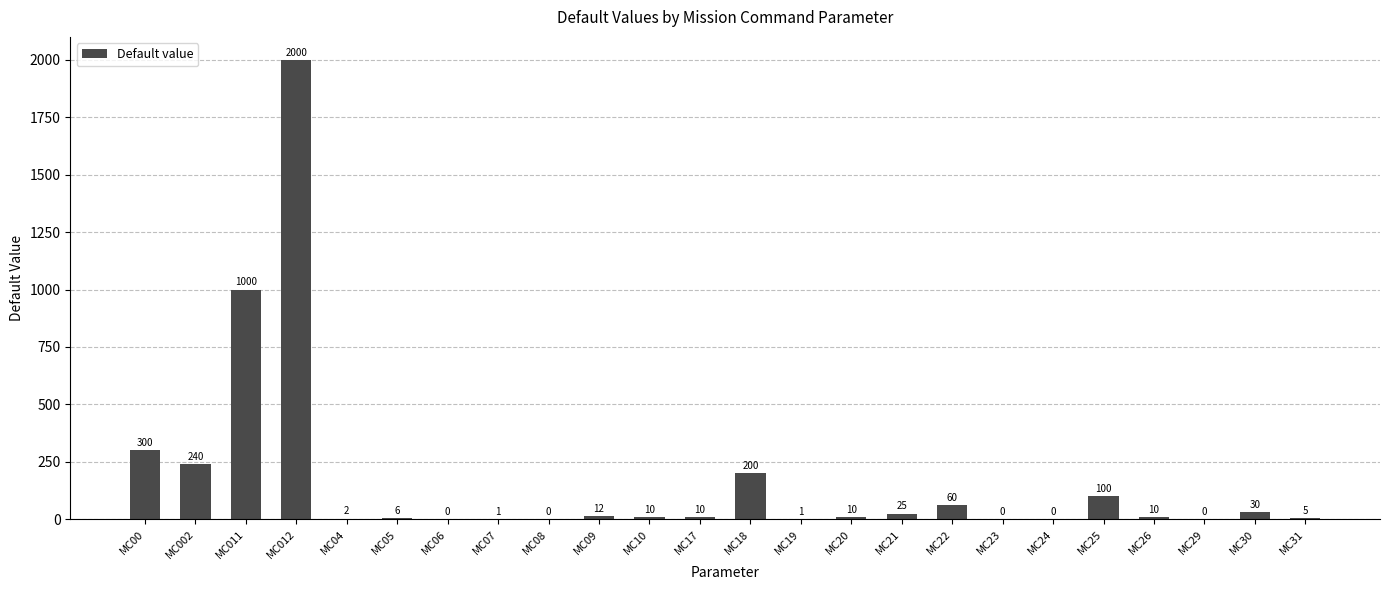

At which label does the data first exceed 10?

MC00